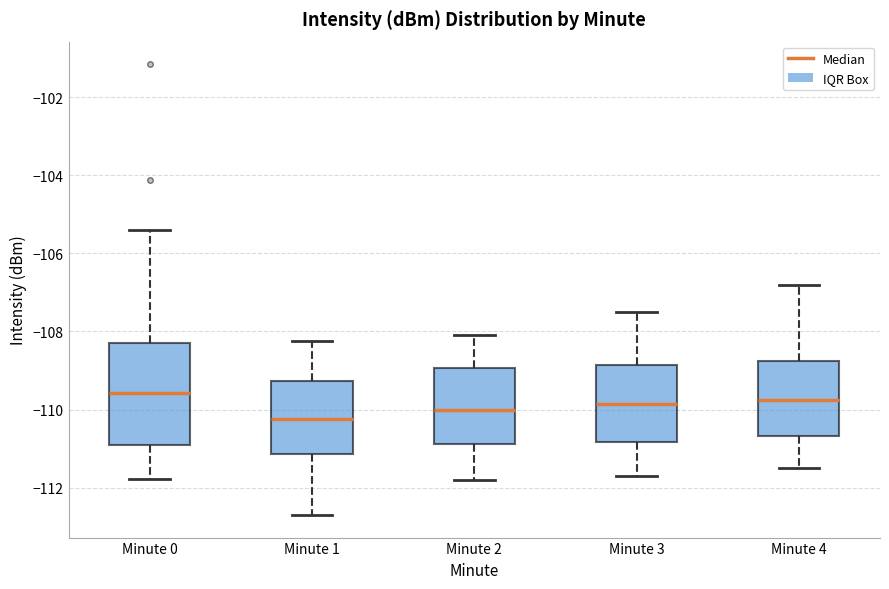

Where is the lower edge of the box for Minute 2 on the y-axis? The values are not printed on the chart, so give them approximately, as read against the axis.

-110.8